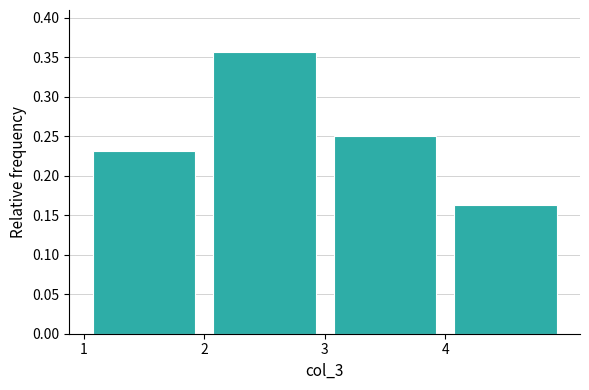

What is the height of the bar covering 3 to 4 on the x-axis? The values are not printed on the chart, so give them approximately, as read against the axis.

0.250